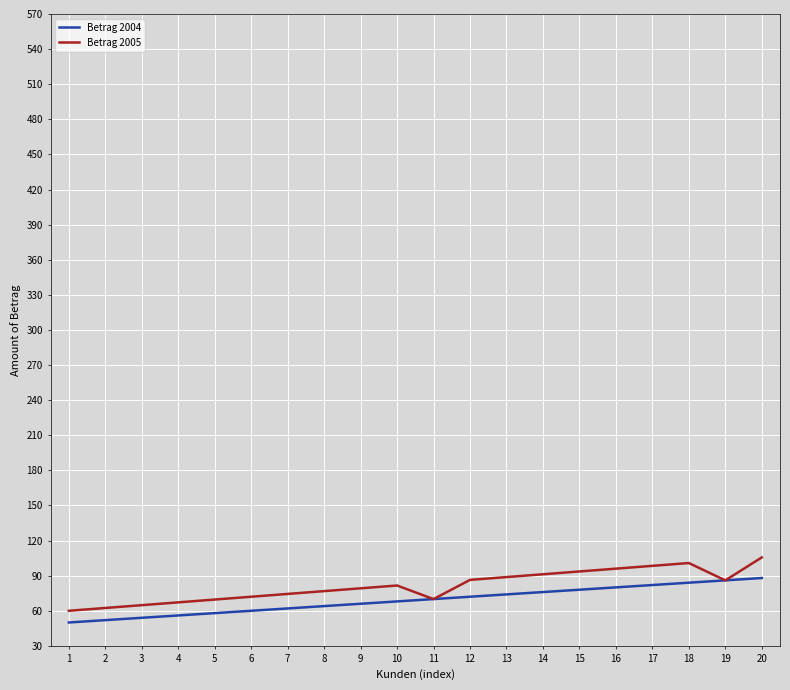

What is the total value across all series at 18?

184.8